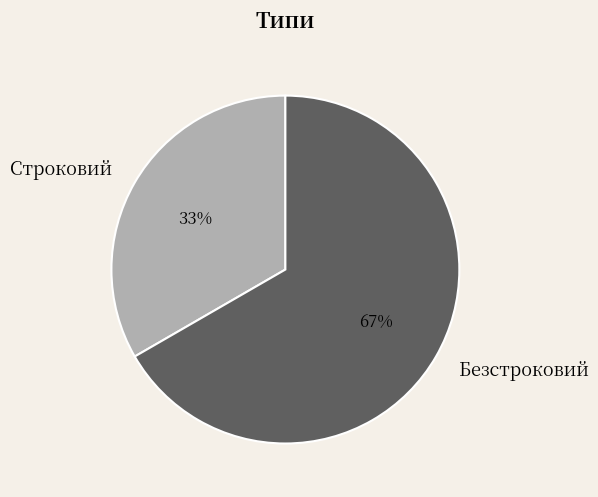

Is it true that Безстроковий is 78% of the pie?

False